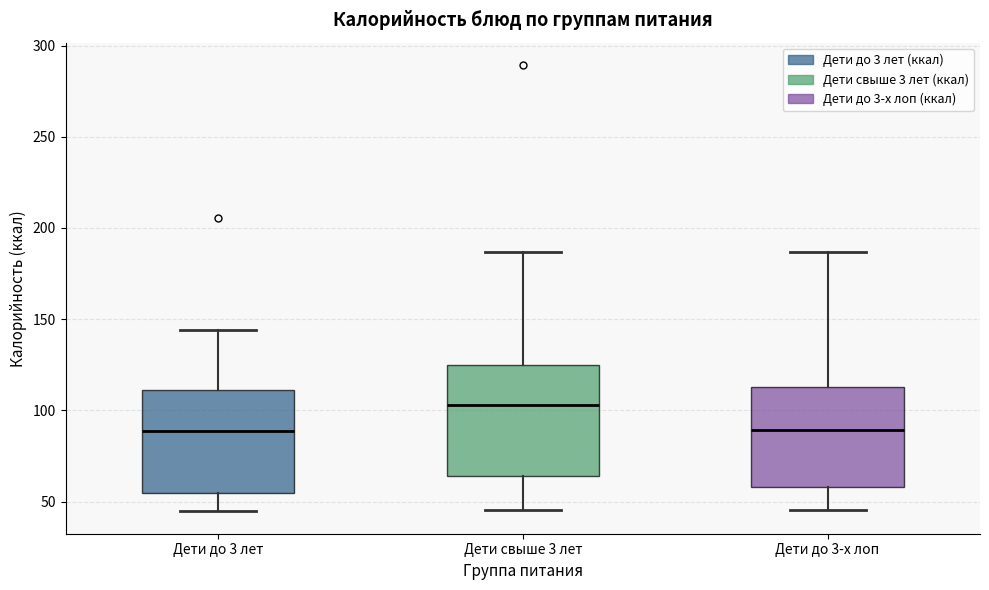

Reading left to right, read every box against the y-axis: the position of its median line, the range the box covers, and the ends of its whiskers. The values are not printed on the chart, so give them approximately, as read against the axis.

Дети до 3 лет: median 90, box 55 to 110, whiskers 45 to 145
Дети свыше 3 лет: median 105, box 65 to 125, whiskers 45 to 185
Дети до 3-х лоп: median 90, box 60 to 115, whiskers 45 to 185